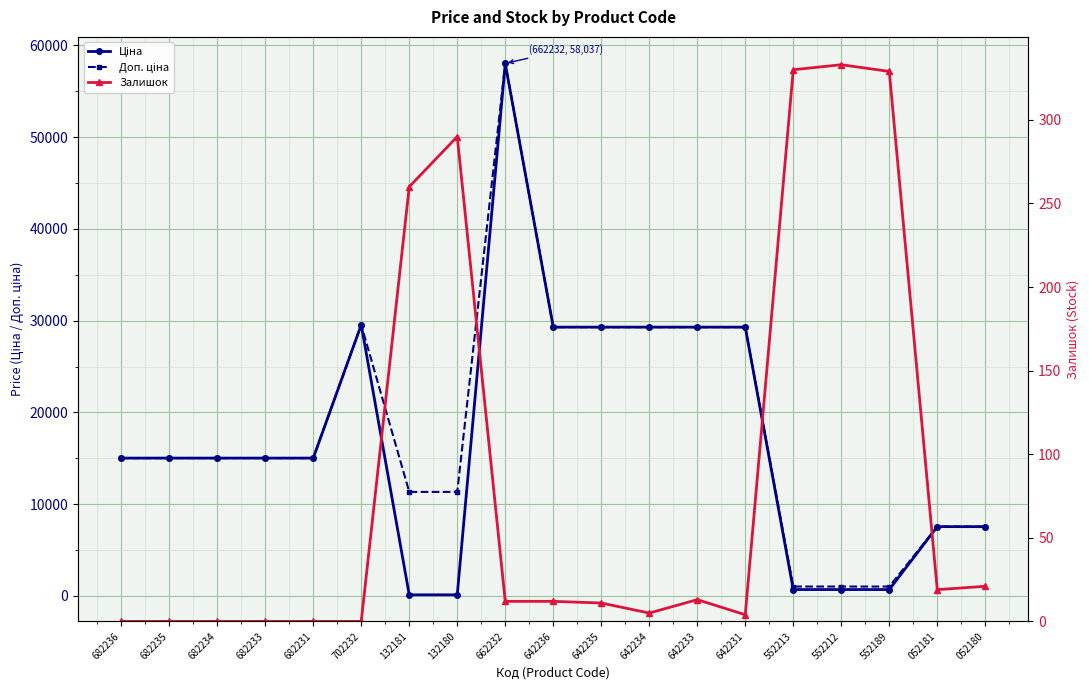

In Ціна, how many points are higher than both neighbors (excluding endpoints)?

2